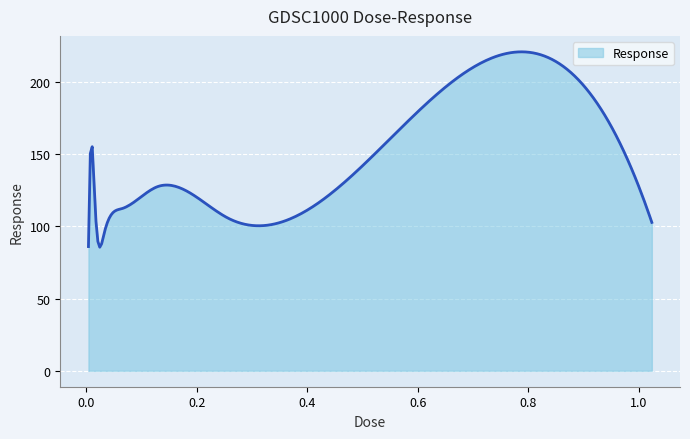

What is the minimum value shown in the chart?

85.6